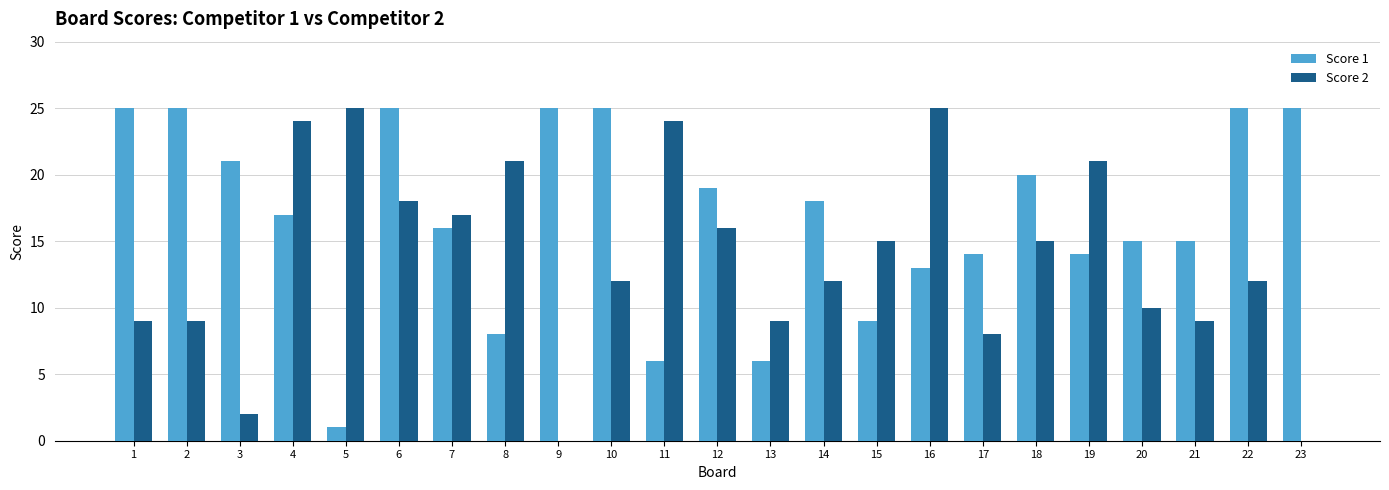

Which series has the largest total across all categories?

Score 1